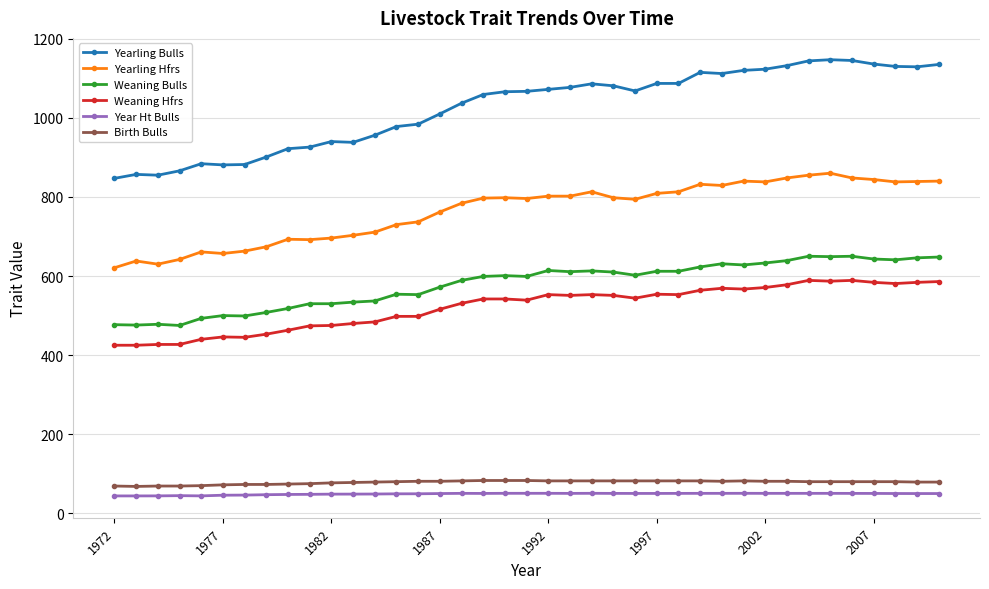

What is the sum of all Yearling Bulls values?

39982.0